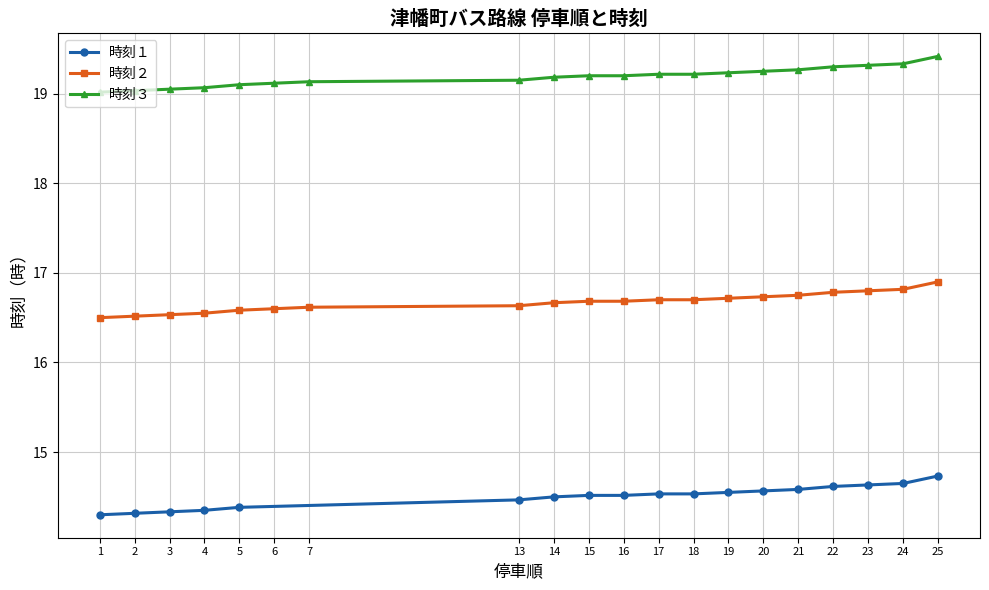

The value of 時刻３ at 1 is 31.8. True or false?

False